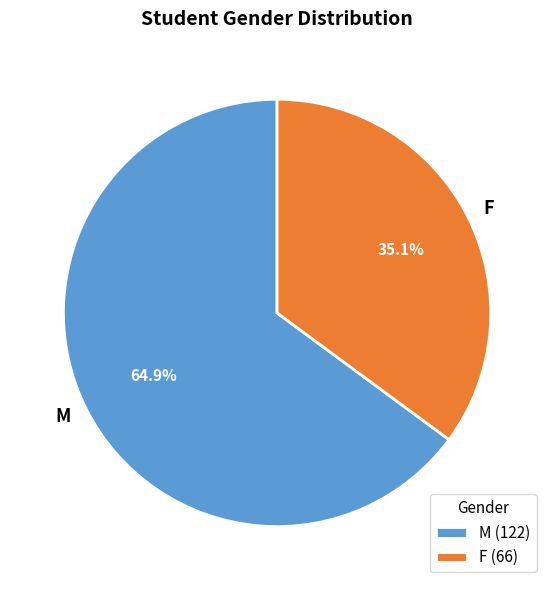

Is M the majority of the pie?

Yes